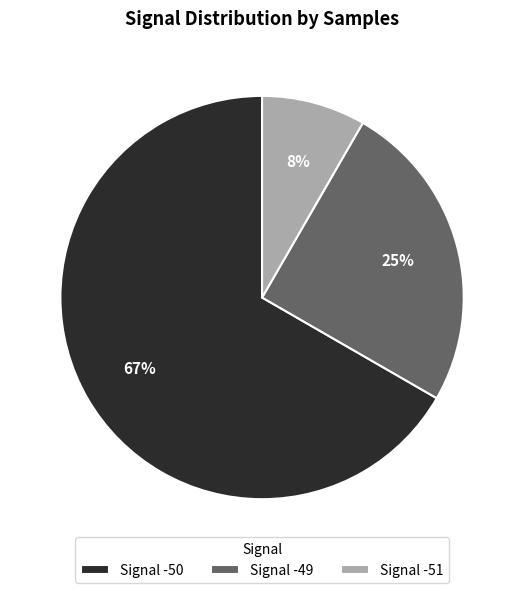

Do Signal -50 and Signal -51 together represent more than half of the pie?

Yes